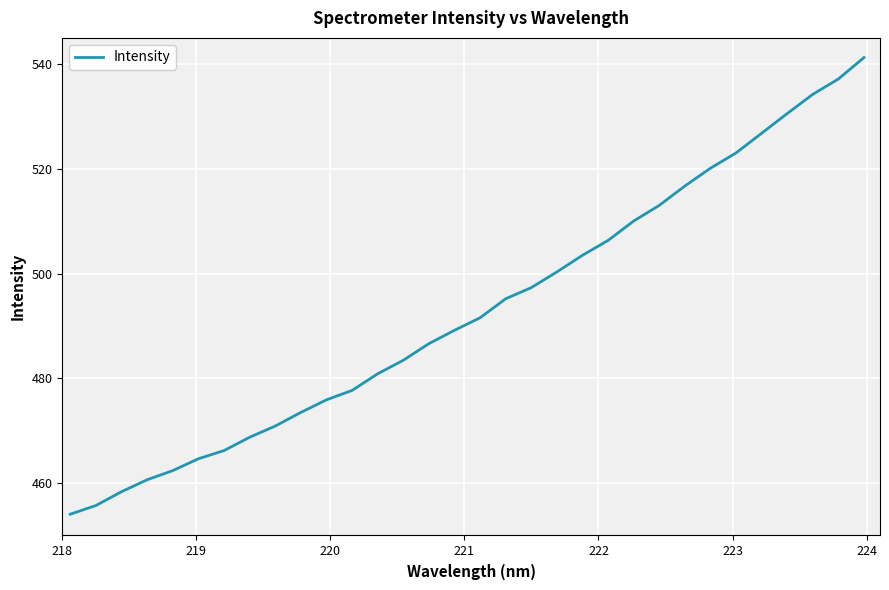

What is the smallest value displayed?

454.1